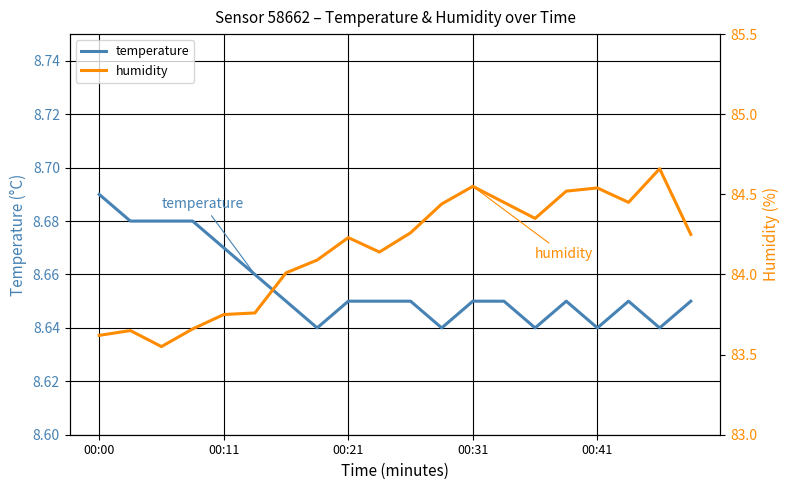

Rank the series by their maximum value, from highest to lowest.

humidity, temperature